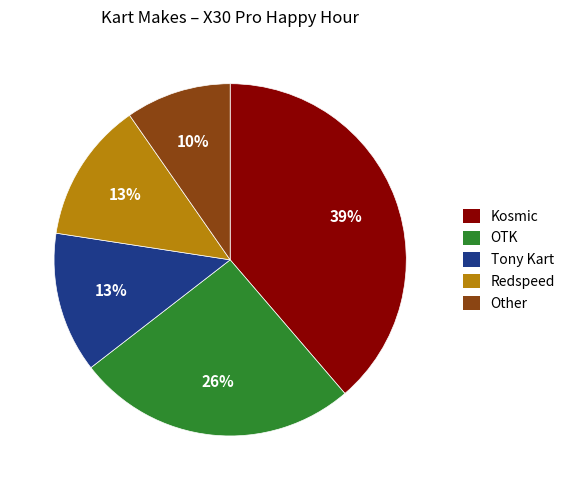

Which category has the biggest portion of the pie?

Kosmic